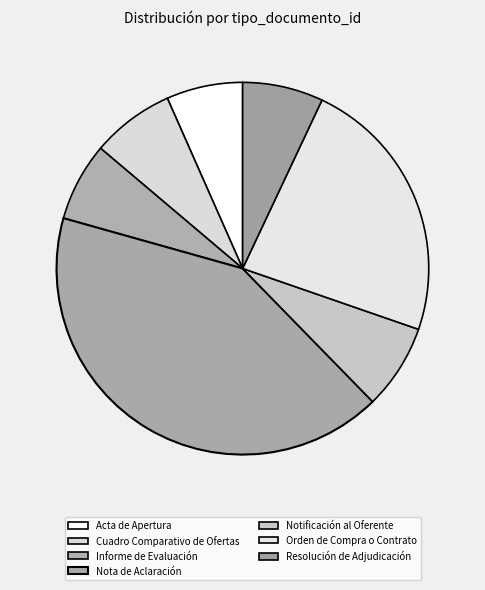

What is the change in value from Cuadro Comparativo de Ofertas to Notificación al Oferente?

+1